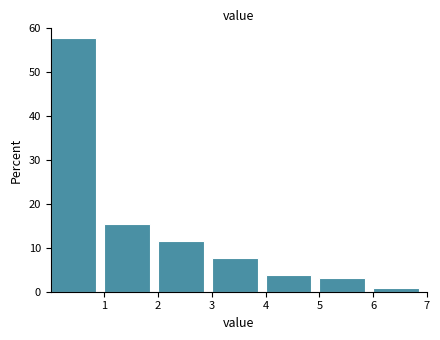

Reading left to right, list every bar in this chart as the range it spans on the x-axis followed by its height. The values are not printed on the chart, so give them approximately, as read against the axis.

0 to 1: 58
1 to 2: 15
2 to 3: 12
3 to 4: 8
4 to 5: 4
5 to 6: 3
6 to 7: under 1